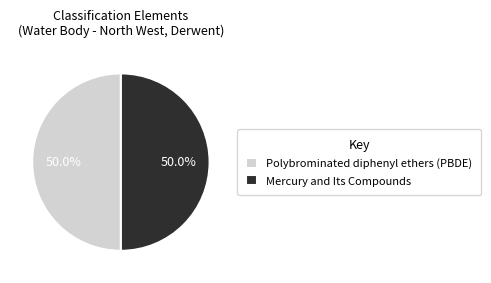

How many segments does this pie chart have?

2